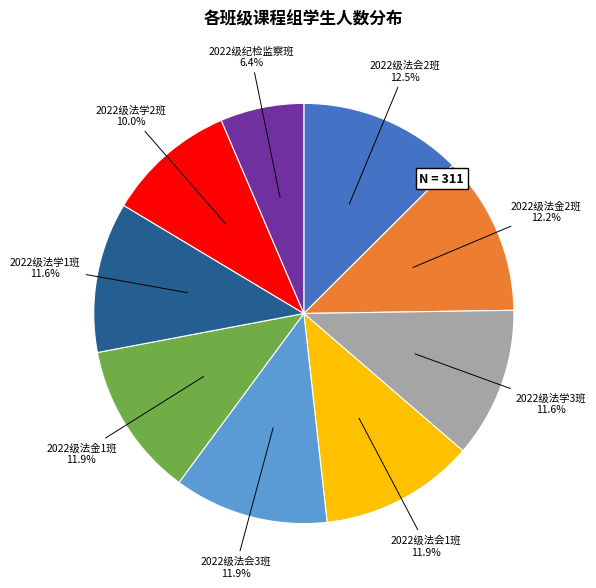

Is there any slice that represents more than half of the pie?

No